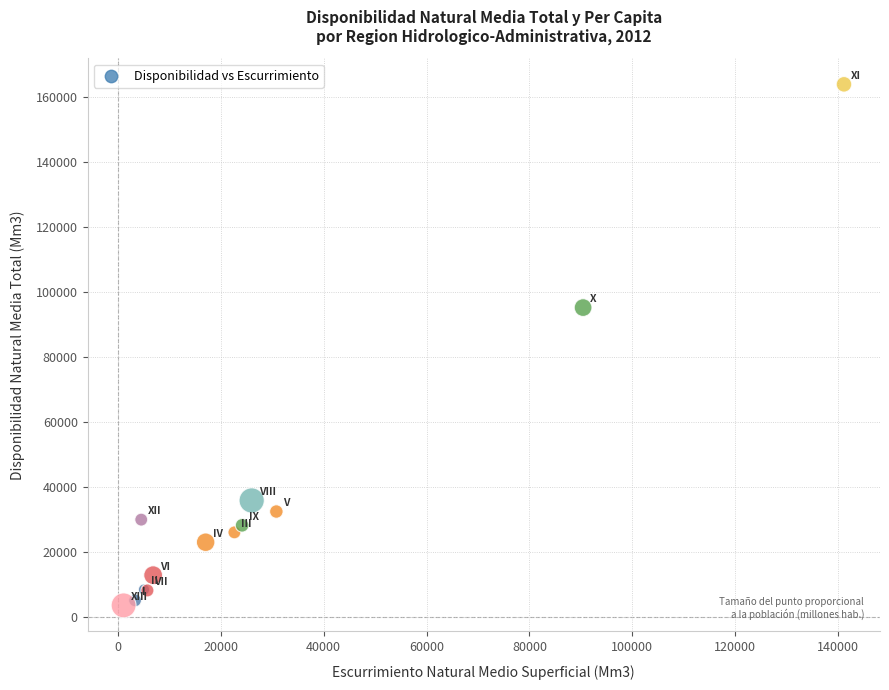

What Y value in the scatter plot is closest to 83656?

95124